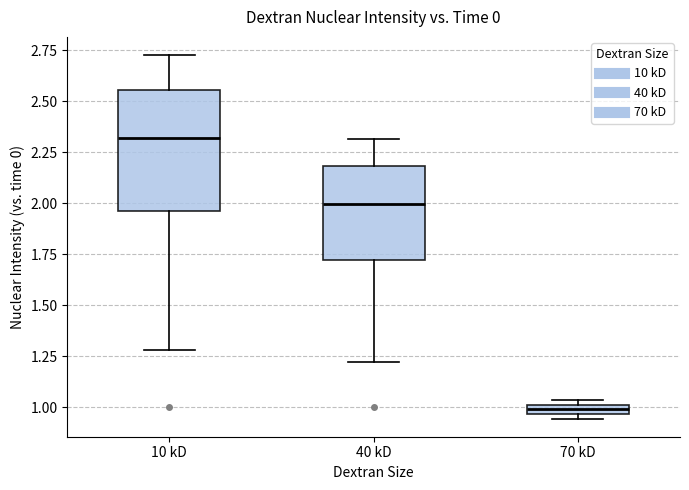

Which box is the tallest, from its lower edge to its upper edge?

10 kD